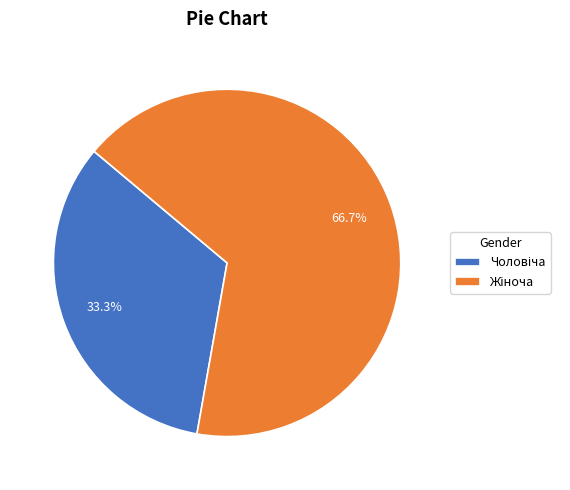

How many slices are in this pie chart?

2